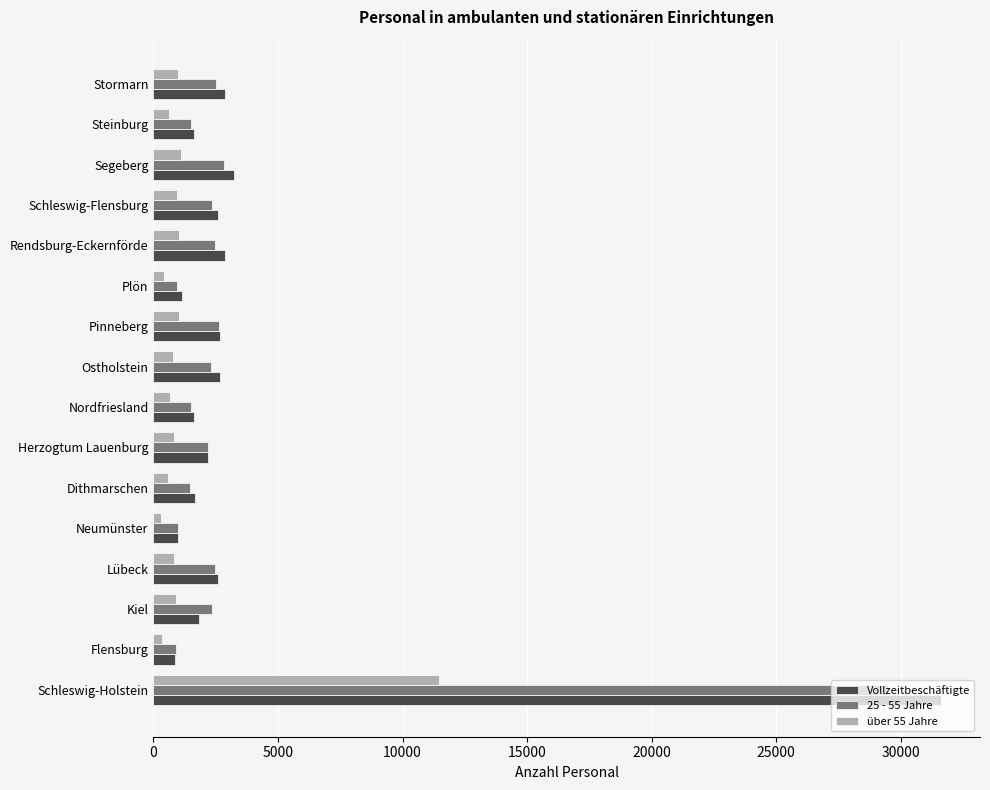

What is the total value across all series at Nordfriesland?

3830